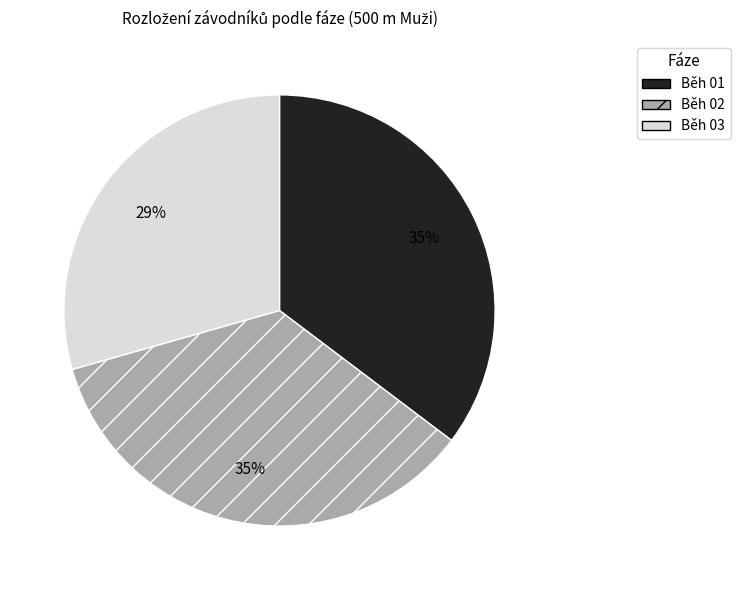

What percentage is the Běh 01 slice, to the nearest percent?

35%